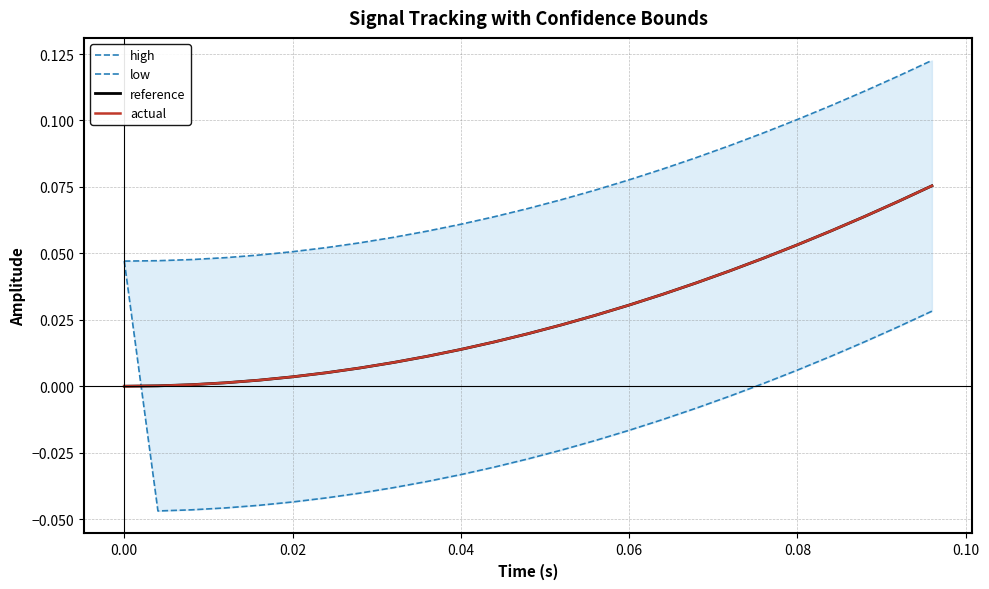

Which series has the widest spread of values?

low